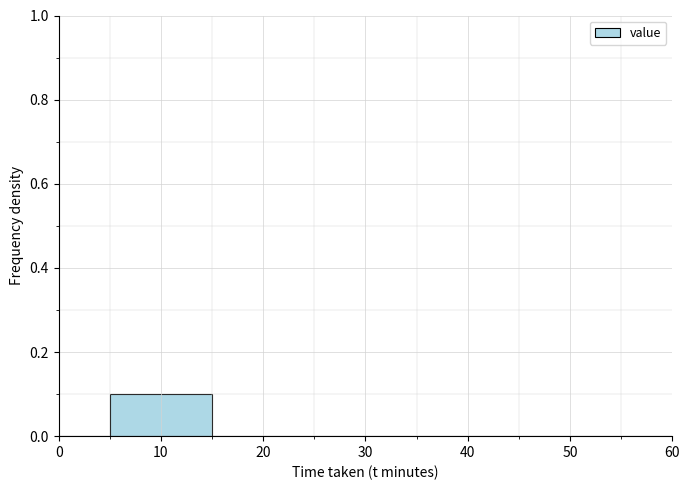

Reading left to right, list every bar in this chart as the range it spans on the x-axis followed by its height. The values are not printed on the chart, so give them approximately, as read against the axis.

0 to 5: 0
5 to 15: 0.1
15 to 25: 0
25 to 30: 0
30 to 50: 0
50 to 60: 0